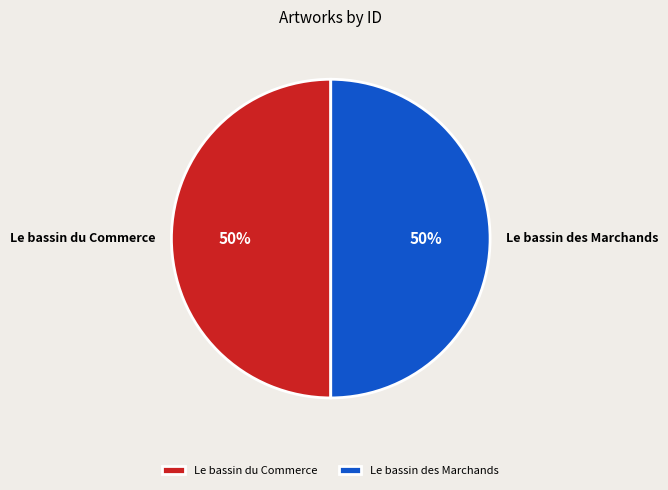

Is it true that Le bassin du Commerce is 43% of the pie?

False